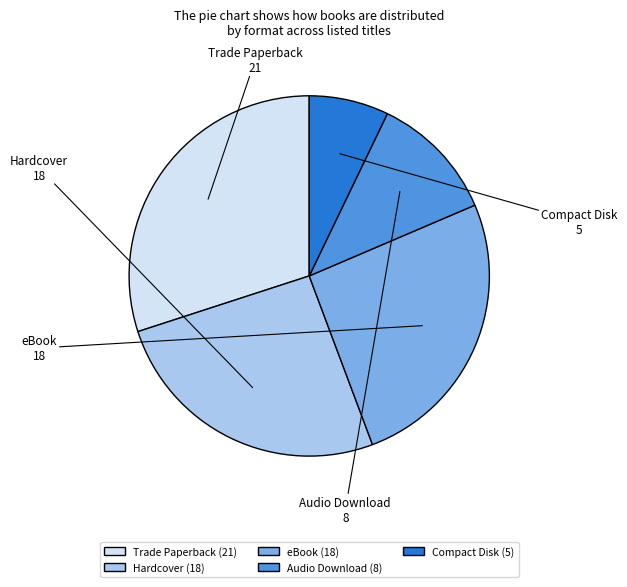

What is the largest slice in the pie chart?

Trade Paperback